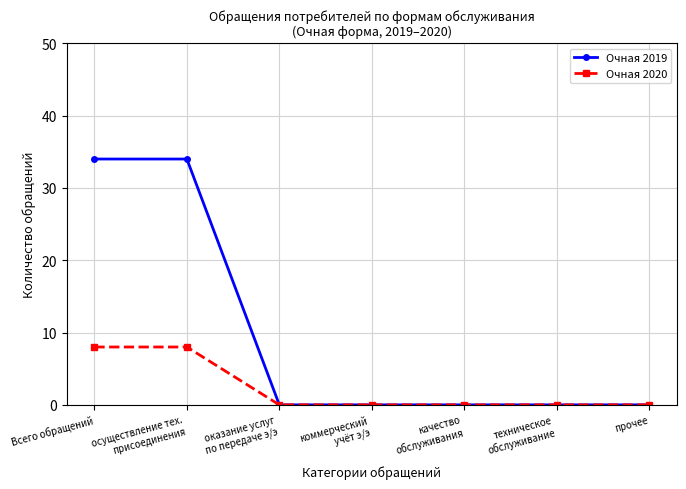

Count the Очная 2019 values in the range 0 to 34.

7